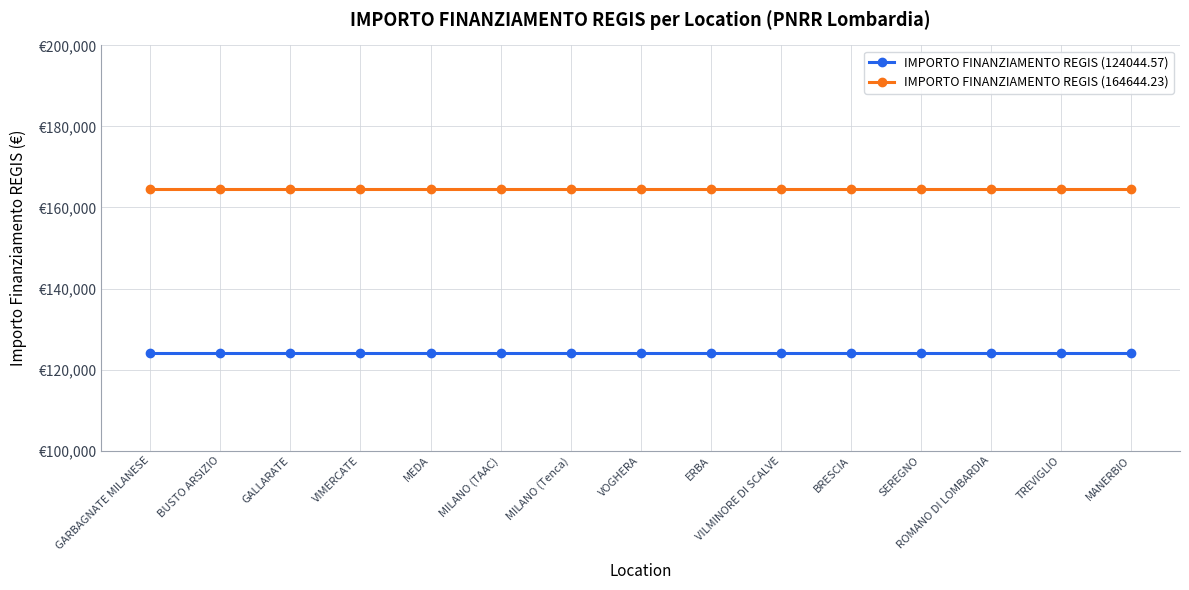

Does the chart have visible grid lines?

Yes